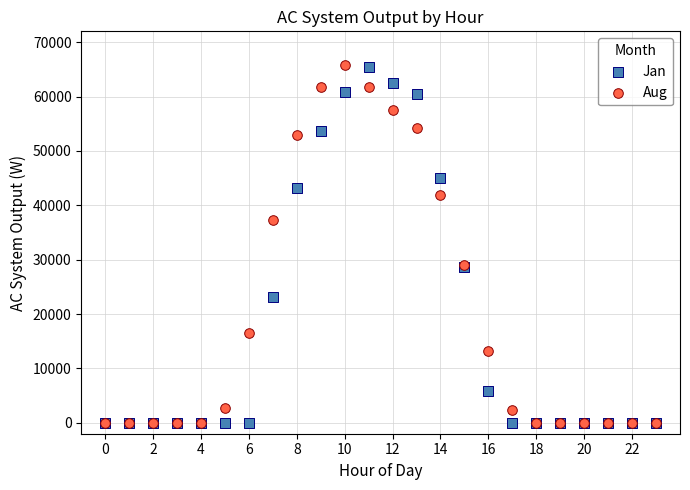

What are all the series names shown in the legend?

Jan, Aug